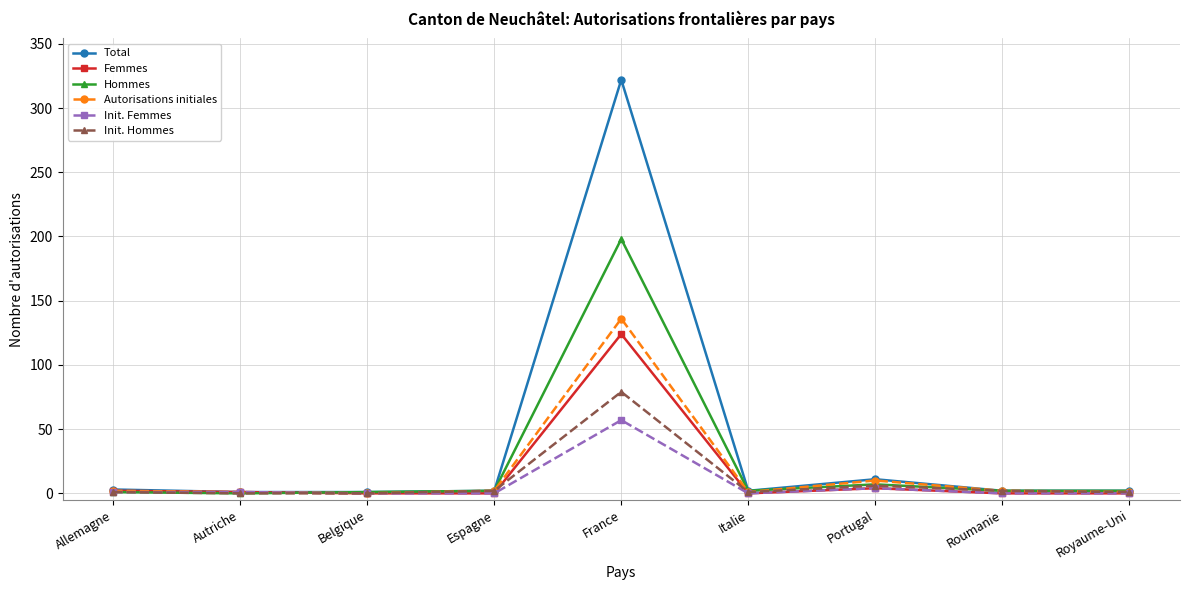

True or false: Init. Femmes has more than 1 interior local peaks.

True